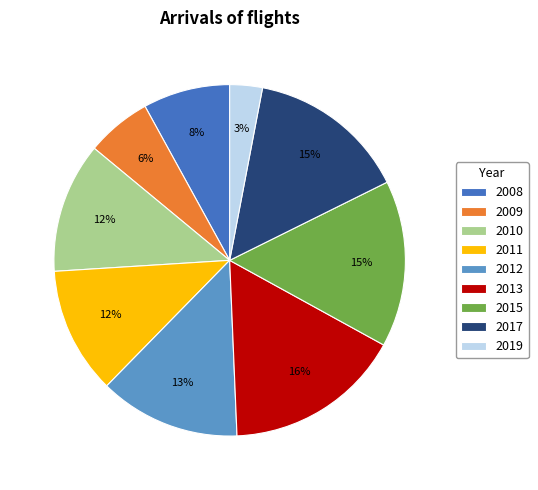

To the nearest percent, what percentage of the pie is 2013?

16%